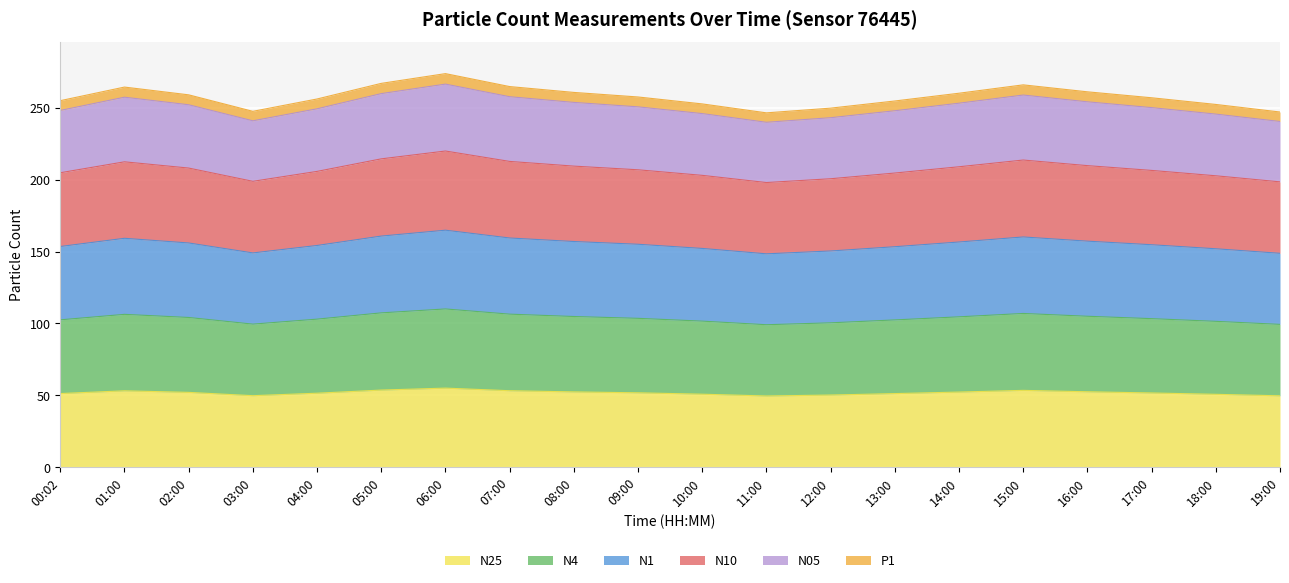

Which has a higher value, 05:00 or 00:02?

05:00